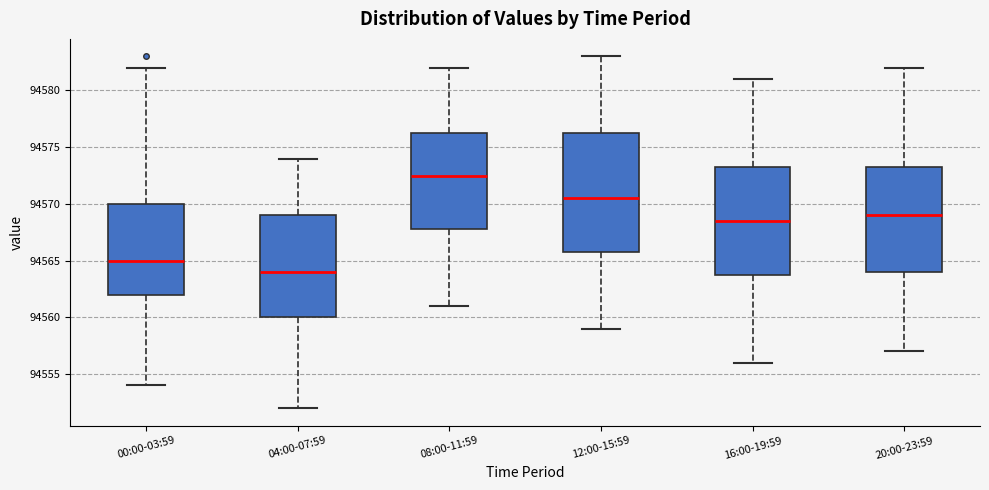

Reading left to right, read every box against the y-axis: the position of its median line, the range the box covers, and the ends of its whiskers. The values are not printed on the chart, so give them approximately, as read against the axis.

00:00-03:59: median 94565.0, box 94562.0 to 94570.0, whiskers 94554.0 to 94582.0
04:00-07:59: median 94564.0, box 94560.0 to 94569.0, whiskers 94552.0 to 94574.0
08:00-11:59: median 94572.5, box 94568.0 to 94576.5, whiskers 94561.0 to 94582.0
12:00-15:59: median 94570.5, box 94566.0 to 94576.5, whiskers 94559.0 to 94583.0
16:00-19:59: median 94568.5, box 94564.0 to 94573.5, whiskers 94556.0 to 94581.0
20:00-23:59: median 94569.0, box 94564.0 to 94573.5, whiskers 94557.0 to 94582.0